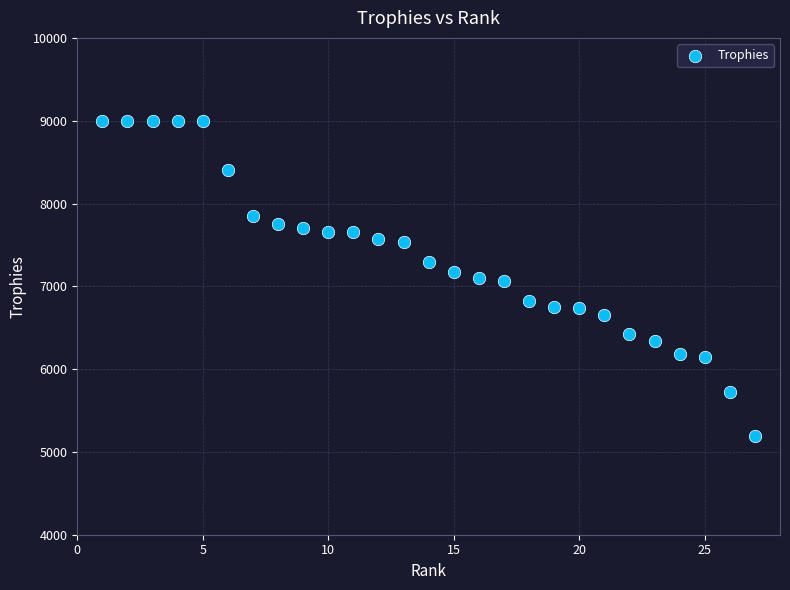

What is the range of X values (max minus min)?

26